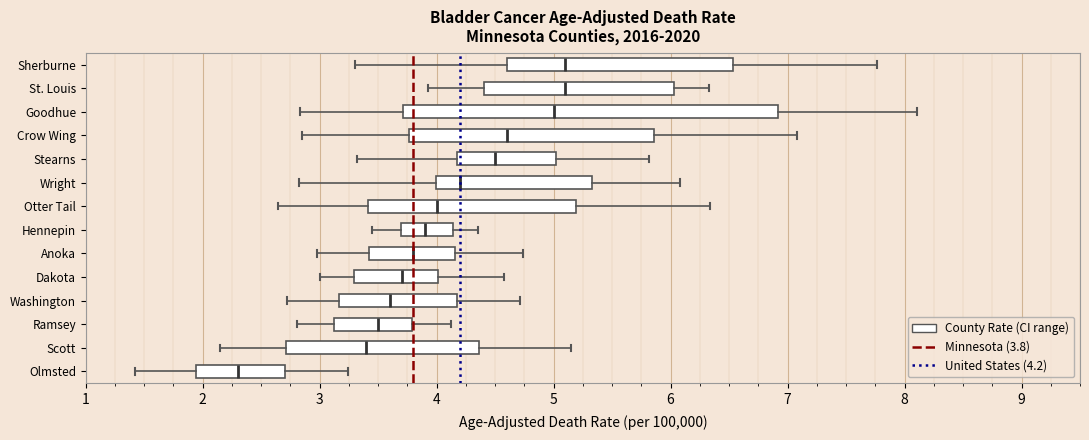

Reading bottom to top, read every box against the x-axis: the position of its median line, the range the box covers, and the ends of its whiskers. The values are not printed on the chart, so give them approximately, as read against the axis.

Olmsted: median 2.3, box 1.9 to 2.7, whiskers 1.4 to 3.2
Scott: median 3.4, box 2.7 to 4.4, whiskers 2.1 to 5.1
Ramsey: median 3.5, box 3.1 to 3.8, whiskers 2.8 to 4.1
Washington: median 3.6, box 3.2 to 4.2, whiskers 2.7 to 4.7
Dakota: median 3.7, box 3.3 to 4.0, whiskers 3.0 to 4.6
Anoka: median 3.8, box 3.4 to 4.2, whiskers 3.0 to 4.7
Hennepin: median 3.9, box 3.7 to 4.1, whiskers 3.4 to 4.3
Otter Tail: median 4.0, box 3.4 to 5.2, whiskers 2.6 to 6.3
Wright: median 4.2, box 4.0 to 5.3, whiskers 2.8 to 6.1
Stearns: median 4.5, box 4.2 to 5.0, whiskers 3.3 to 5.8
Crow Wing: median 4.6, box 3.8 to 5.9, whiskers 2.8 to 7.1
Goodhue: median 5.0, box 3.7 to 6.9, whiskers 2.8 to 8.1
St. Louis: median 5.1, box 4.4 to 6.0, whiskers 3.9 to 6.3
Sherburne: median 5.1, box 4.6 to 6.5, whiskers 3.3 to 7.8